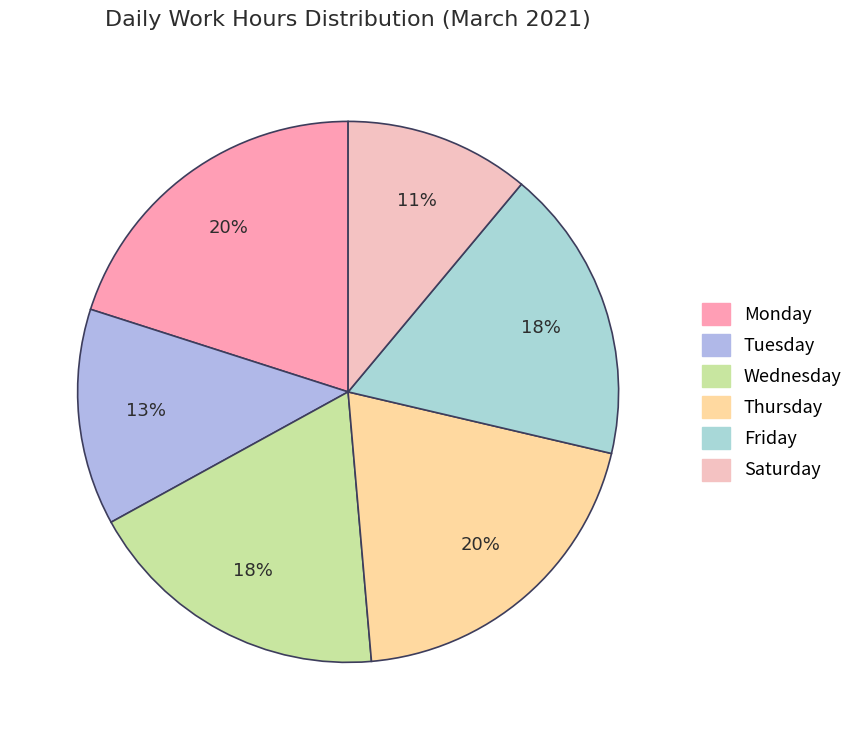

To the nearest percent, what is the average slice percentage?

17%